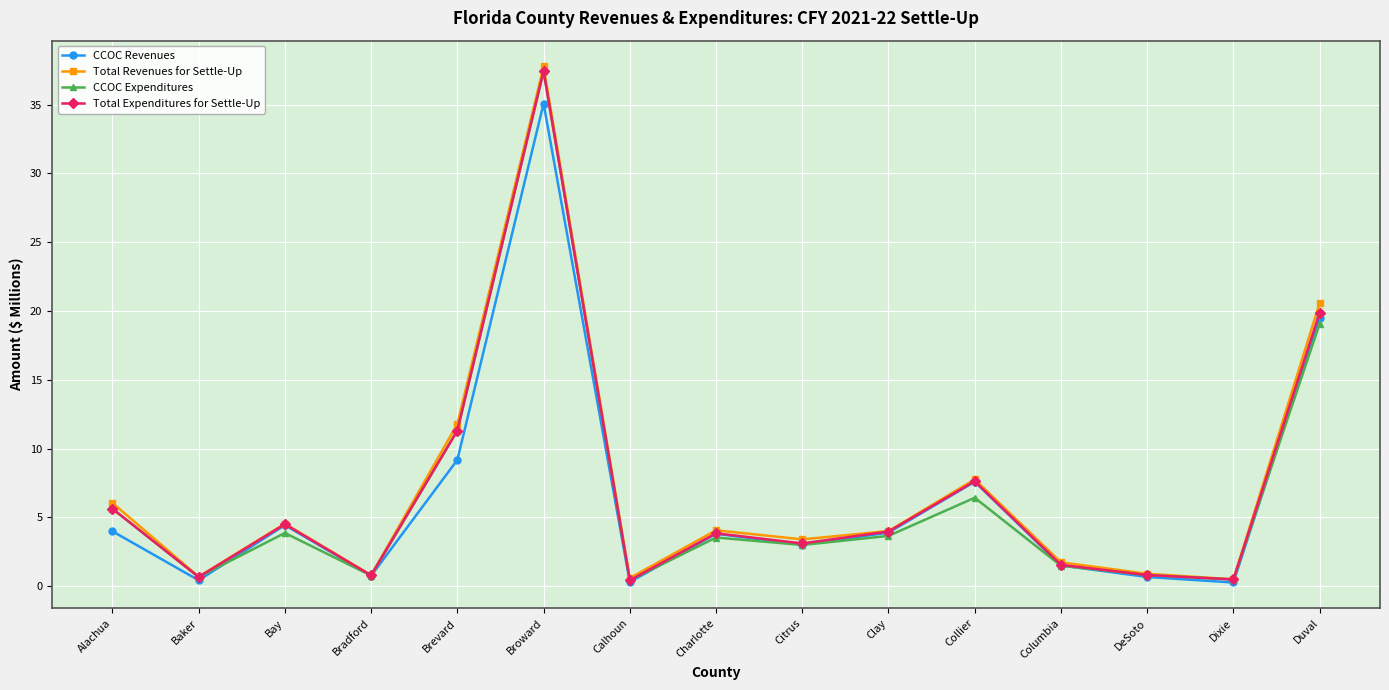

What is the difference between the Total Expenditures for Settle-Up values at Brevard and Charlotte?

7.5